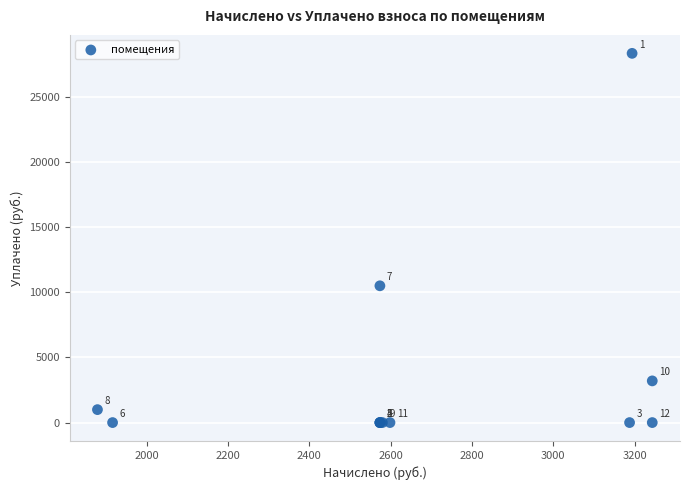

What Y value in the scatter plot is closest to 14173?

10500.4